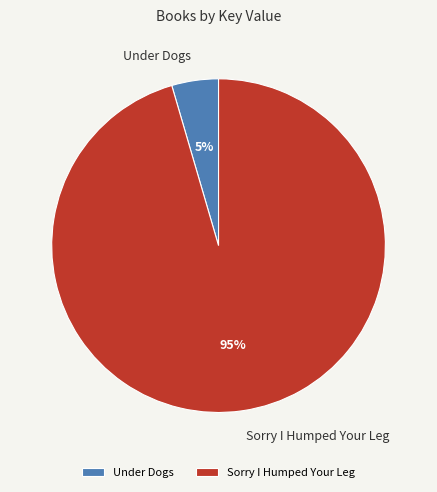

What is the largest slice in the pie chart?

Sorry I Humped Your Leg